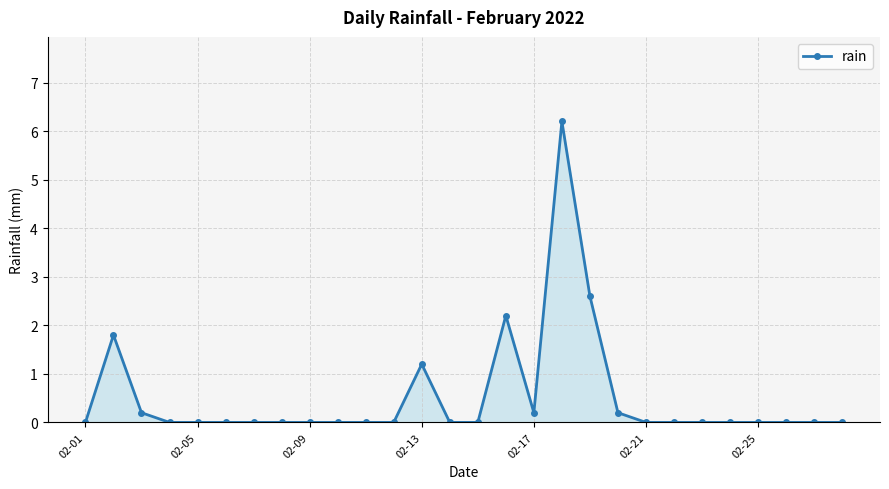

What is the maximum value shown in the chart?

6.2